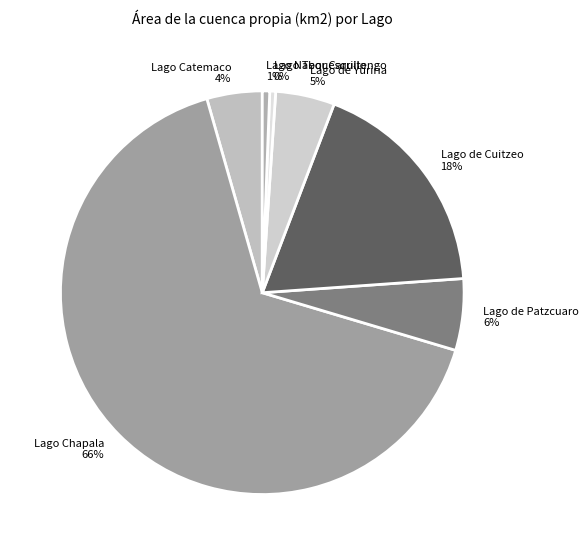

Which has a higher value, Lago de Cuitzeo or Lago Chapala?

Lago Chapala